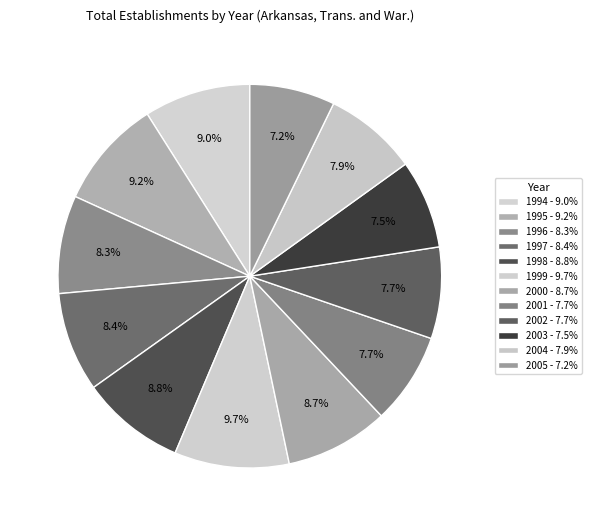

How many segments does this pie chart have?

12